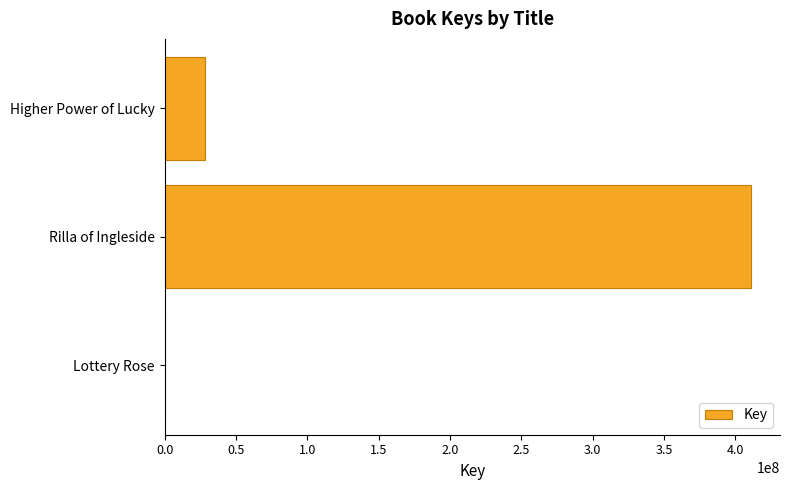

Where is the data nearest to the value 205503056?

Higher Power of Lucky